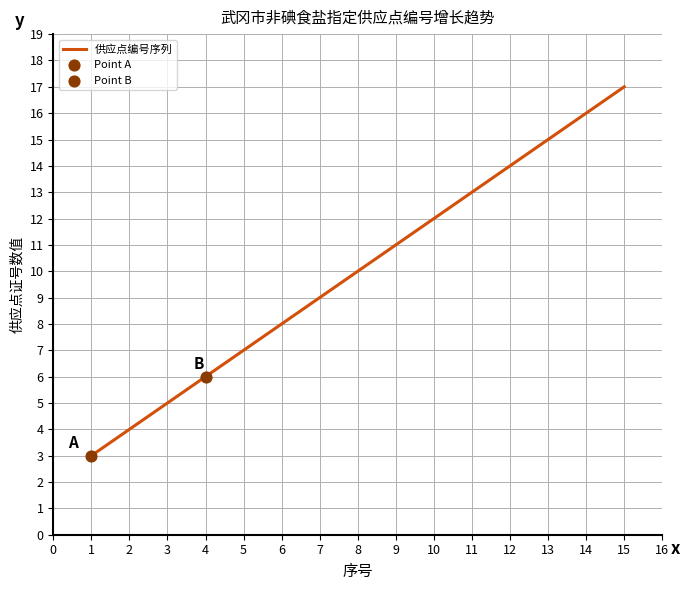

Which has a higher value, 7 or 9?

9